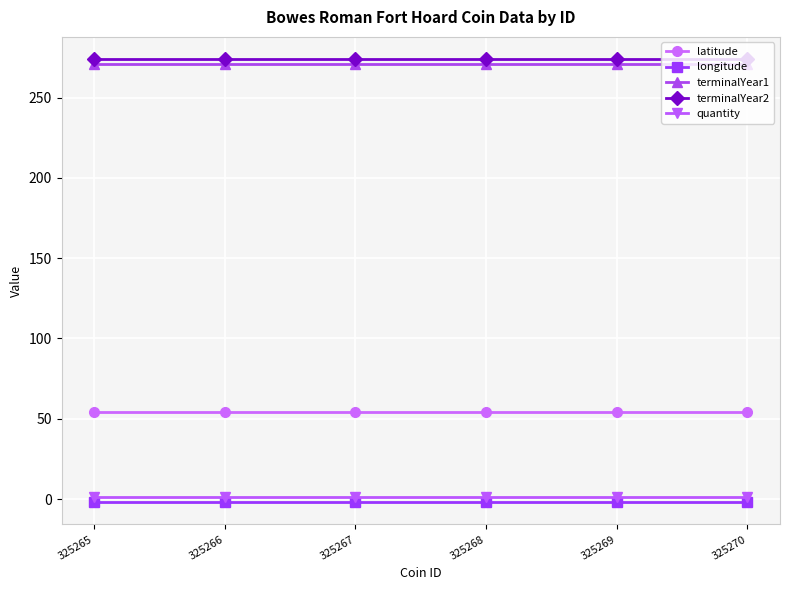

True or false: terminalYear1 has a value of 271.0 at 325265.

True